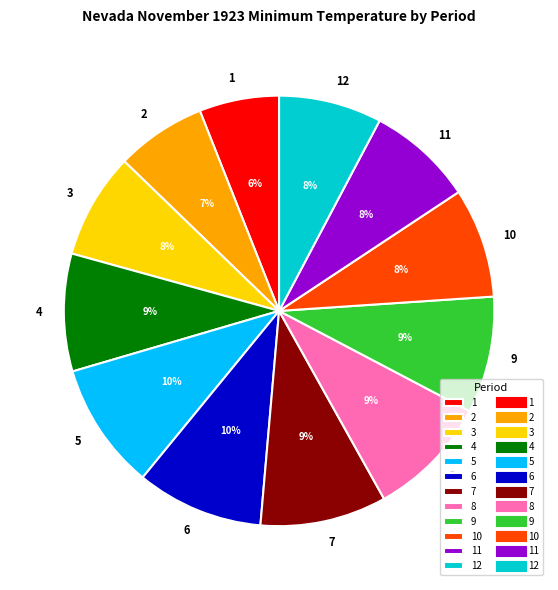

To the nearest percent, what is the average slice percentage?

8%